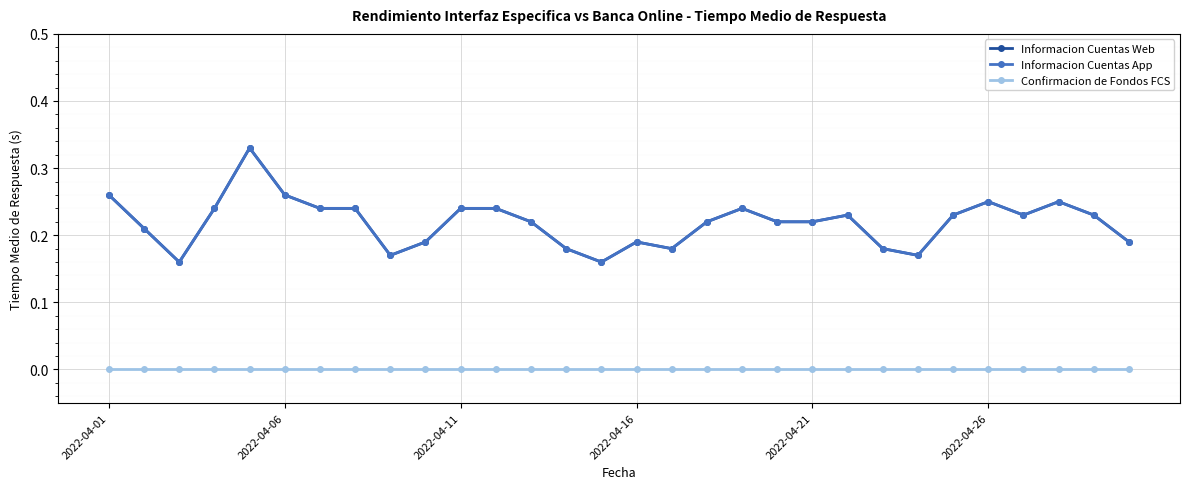

Does the chart have visible grid lines?

Yes